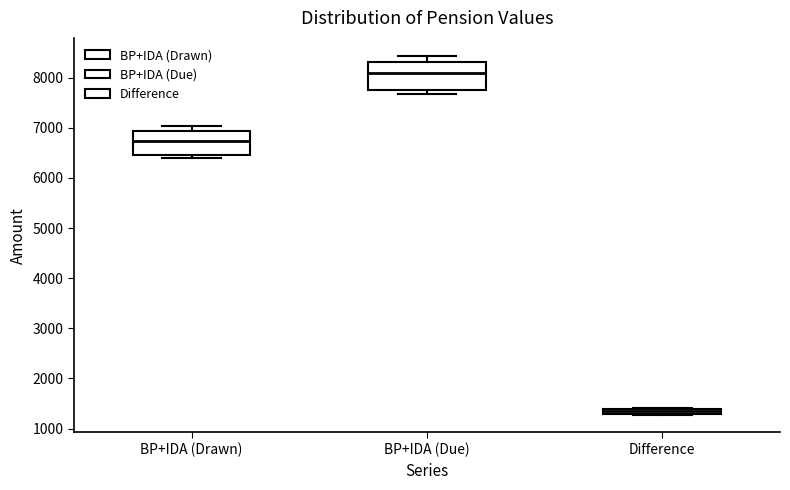

Which box has the highest median line?

BP+IDA (Due)